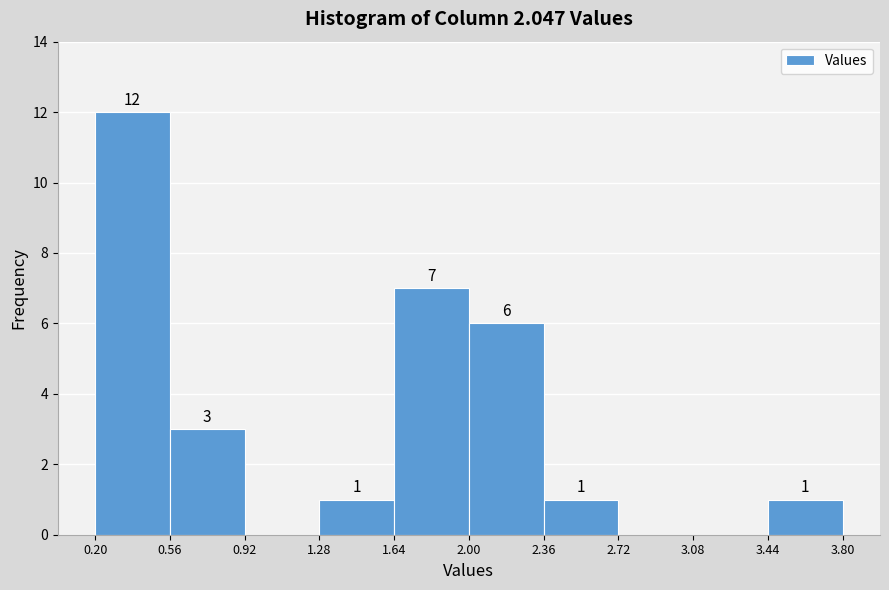

Which range on the x-axis has the tallest bar?

0.20 to 0.56